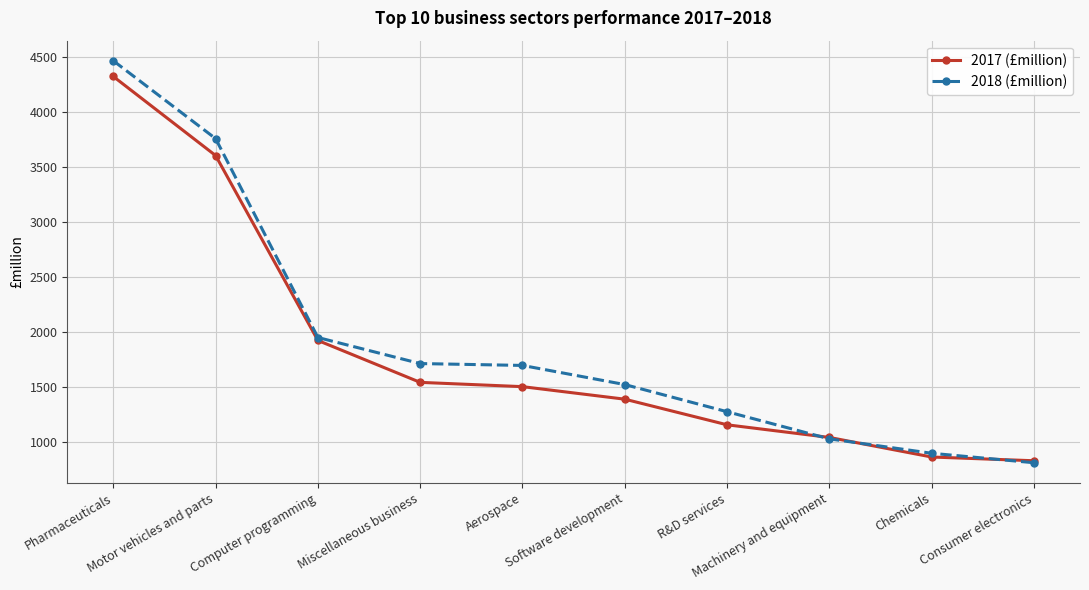

Which category has the highest value in the 2017 (£million) series?

Pharmaceuticals